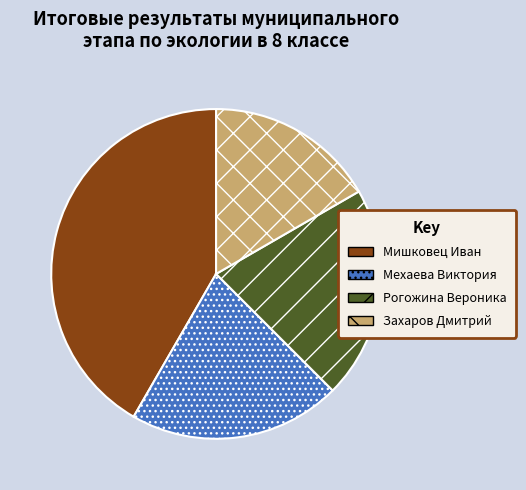

Does any single category account for the majority?

No